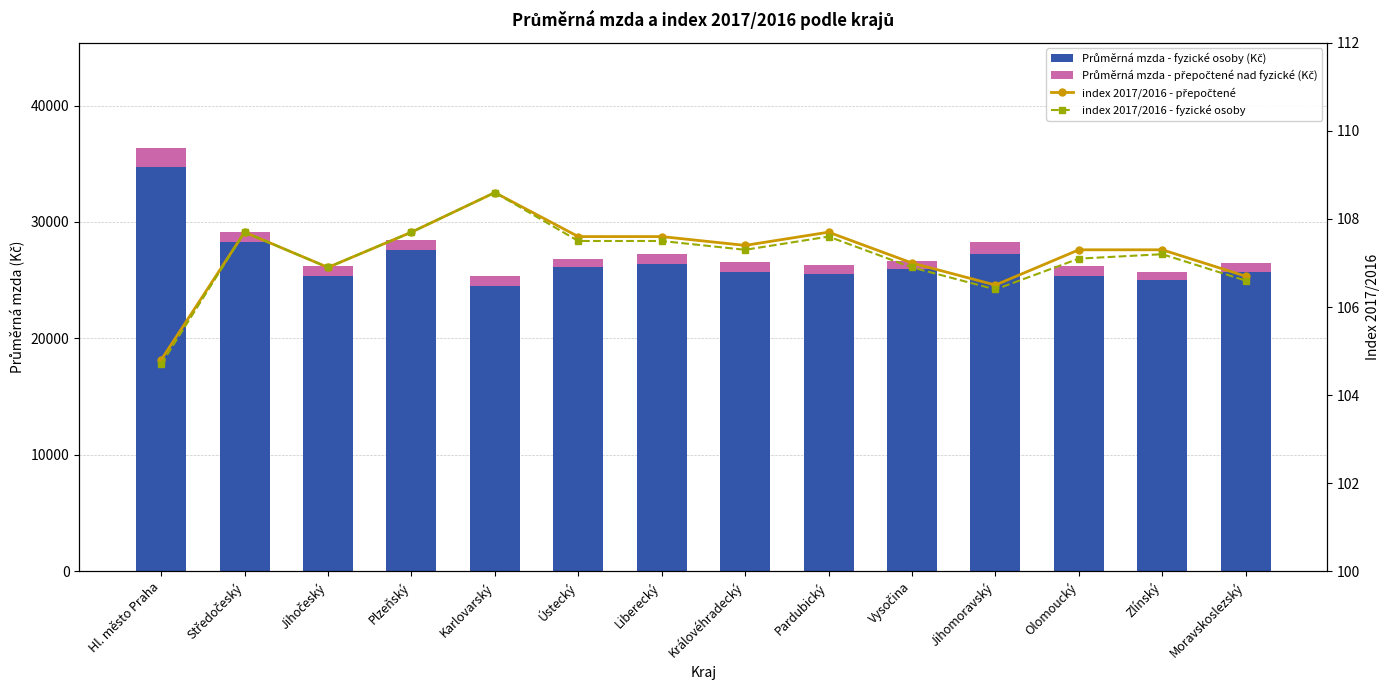

What is the smallest value displayed?

104.7